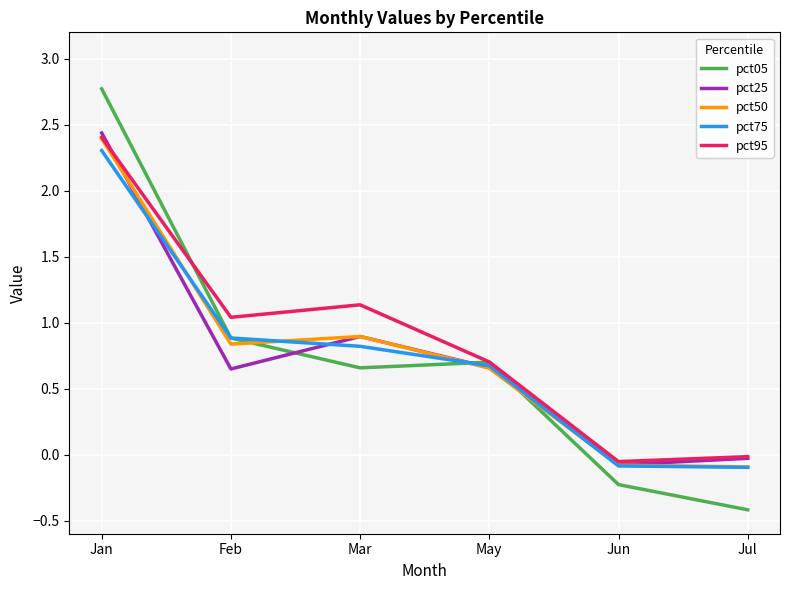

What is the maximum value for pct05?

2.8